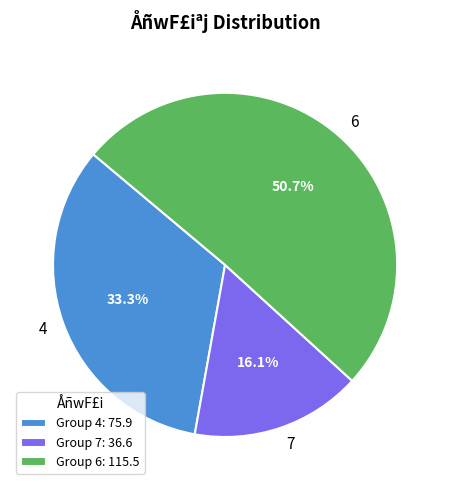

Combined, do 7 and 6 account for over 50%?

Yes